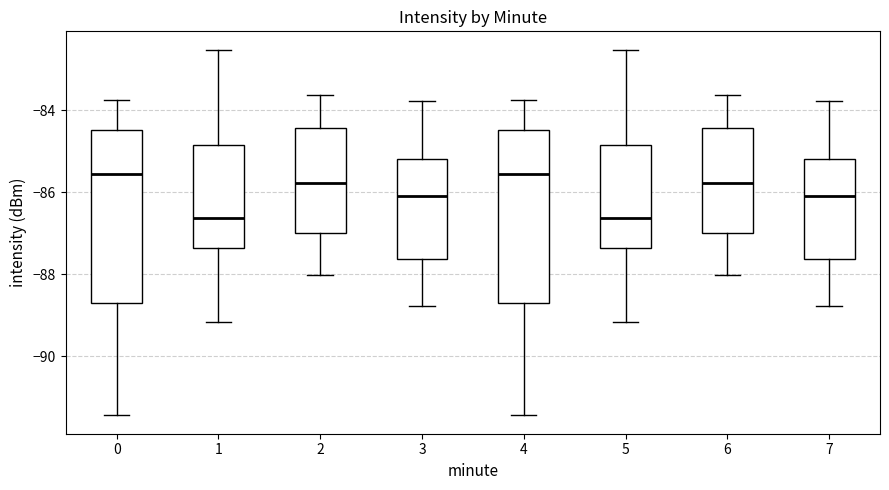

Reading left to right, read every box against the y-axis: the position of its median line, the range the box covers, and the ends of its whiskers. The values are not printed on the chart, so give them approximately, as read against the axis.

0: median -85.6, box -88.8 to -84.4, whiskers -91.4 to -83.8
1: median -86.6, box -87.4 to -84.8, whiskers -89.2 to -82.6
2: median -85.8, box -87.0 to -84.4, whiskers -88.0 to -83.6
3: median -86.0, box -87.6 to -85.2, whiskers -88.8 to -83.8
4: median -85.6, box -88.8 to -84.4, whiskers -91.4 to -83.8
5: median -86.6, box -87.4 to -84.8, whiskers -89.2 to -82.6
6: median -85.8, box -87.0 to -84.4, whiskers -88.0 to -83.6
7: median -86.0, box -87.6 to -85.2, whiskers -88.8 to -83.8